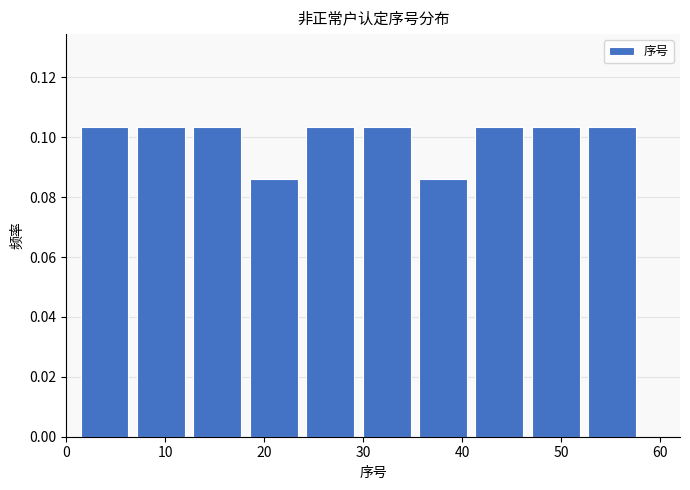

Reading left to right, transcribe this chart: for each bar, give the range it covers on the x-axis and its height. Neither the bar edges nor the heights are printed on the chart, so give them approximately, as read against the axes.

1.0 to 6.7: 0.104
6.7 to 12.4: 0.104
12.4 to 18.1: 0.104
18.1 to 23.8: 0.086
23.8 to 29.5: 0.104
29.5 to 35.2: 0.104
35.2 to 40.9: 0.086
40.9 to 46.6: 0.104
46.6 to 52.3: 0.104
52.3 to 58.0: 0.104